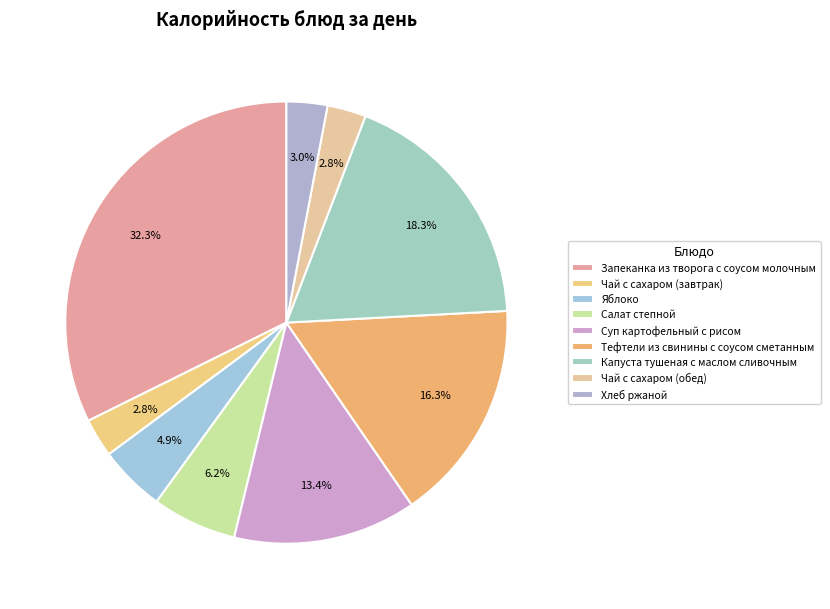

How many segments does this pie chart have?

9